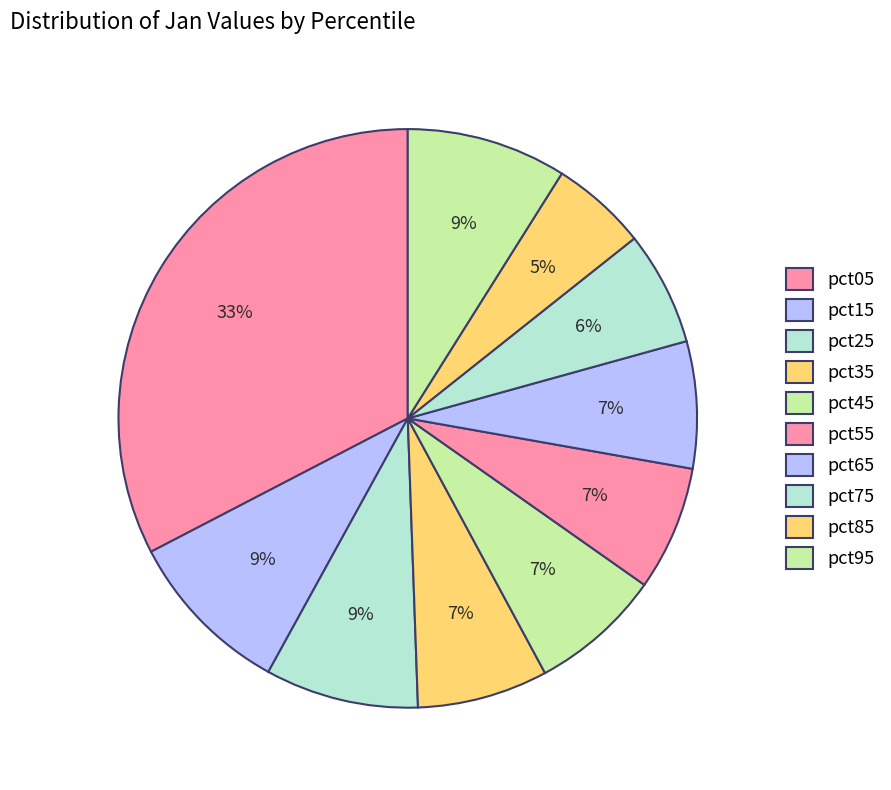

Rank the categories by value from highest to lowest.

pct05, pct15, pct95, pct25, pct45, pct35, pct65, pct55, pct75, pct85